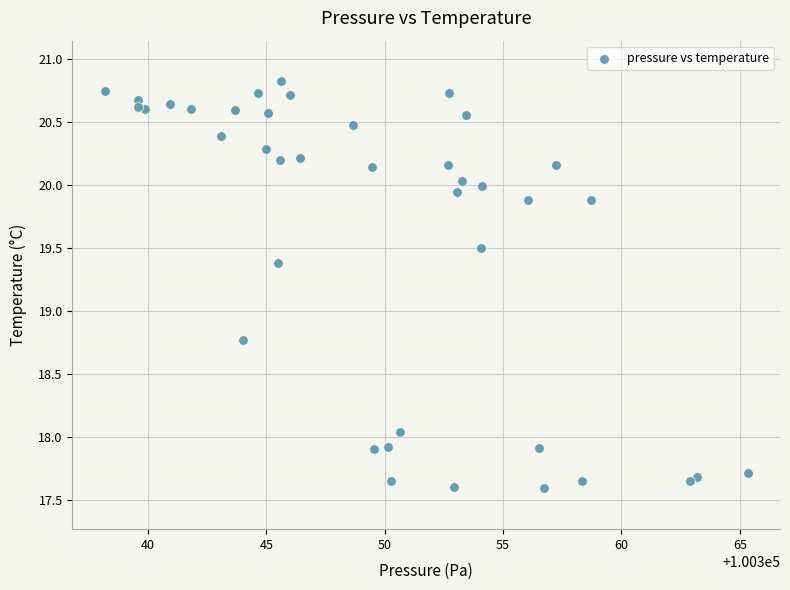

What Y value in the scatter plot is closest to 19?

18.8